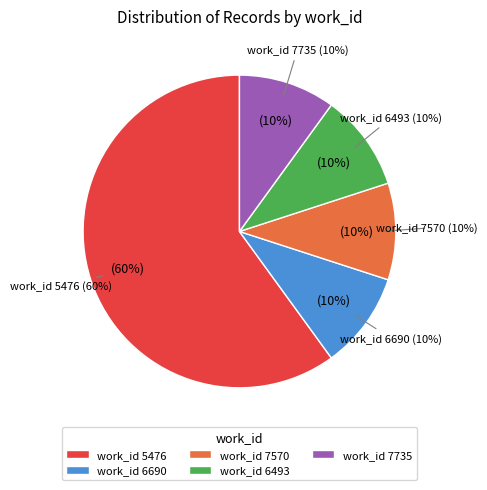

Combined, do 5476 (id:21443) and 5476 (id:14640) account for over 50%?

No